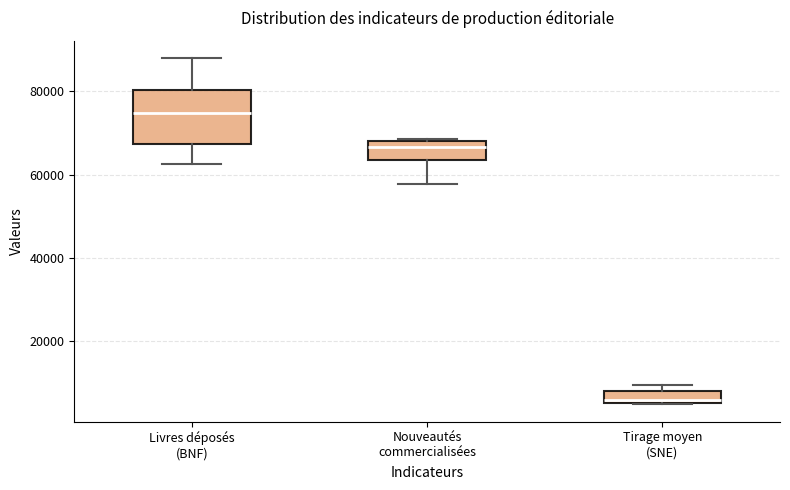

Which box is the tallest, from its lower edge to its upper edge?

Livres déposés (BNF)